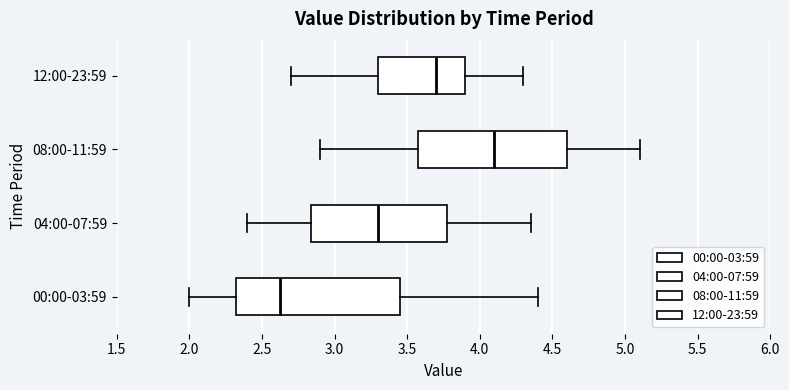

Which box has the furthest to the left median line?

00:00-03:59